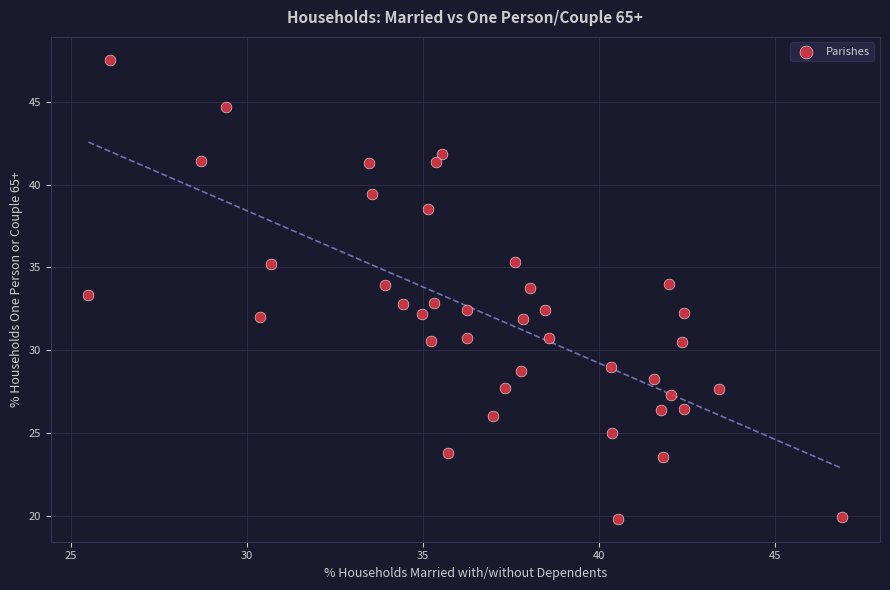

What is the range of X values (max minus min)?

21.4